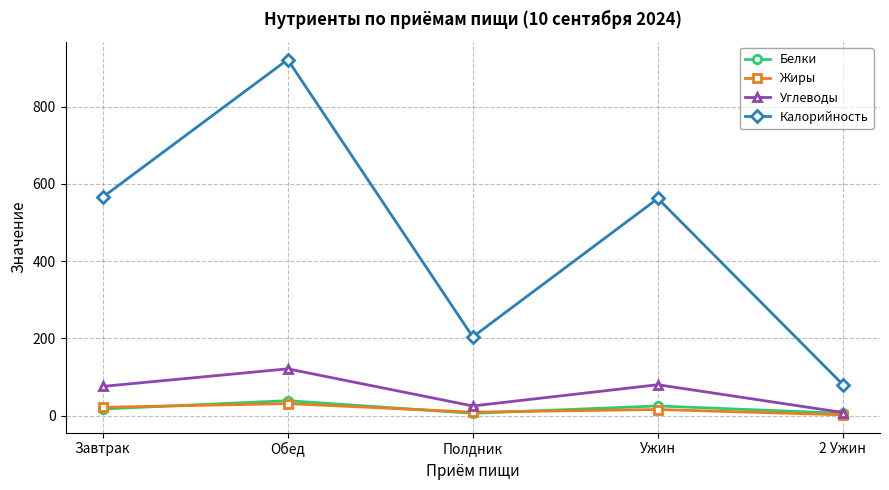

What are all the series names shown in the legend?

Белки, Жиры, Углеводы, Калорийность